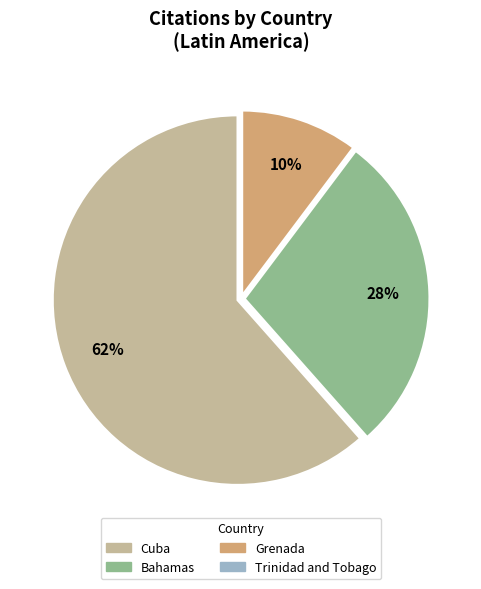

The Cuba slice represents 53% of the pie. True or false?

False